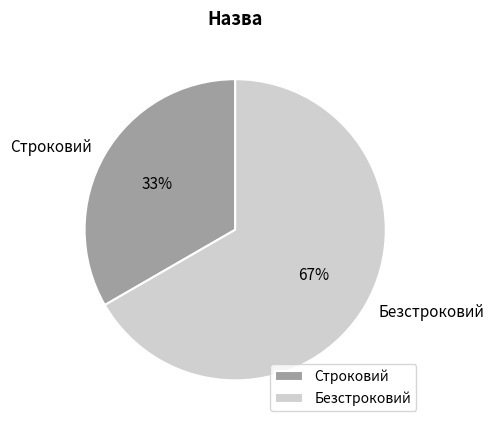

Does Строковий account for over 50% of the chart?

No